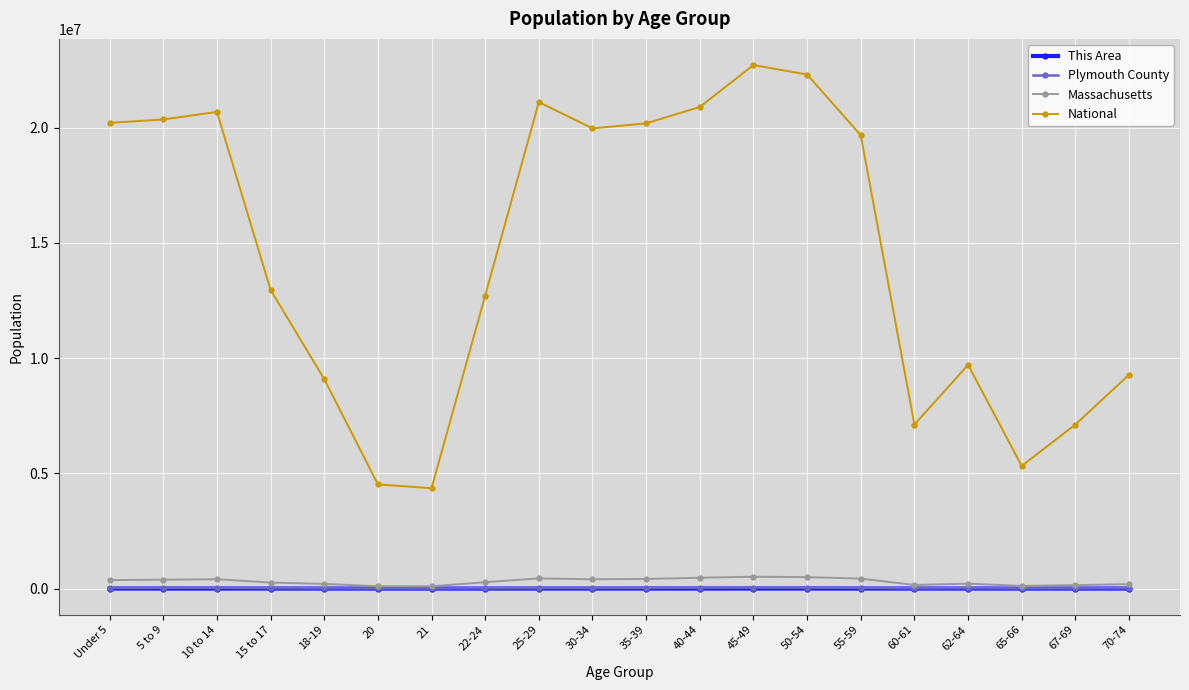

What value does the Plymouth County series have at Under 5?

28510